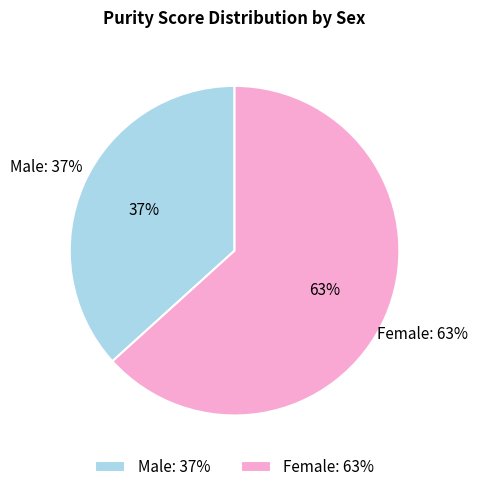

Which category has the biggest portion of the pie?

Female